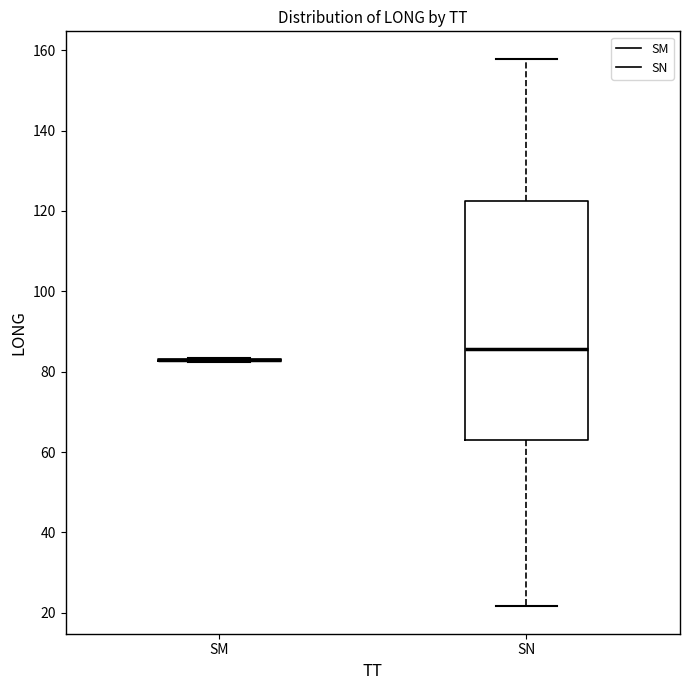

Comparing the boxes themselves (not the whiskers), which one is the tallest?

SN